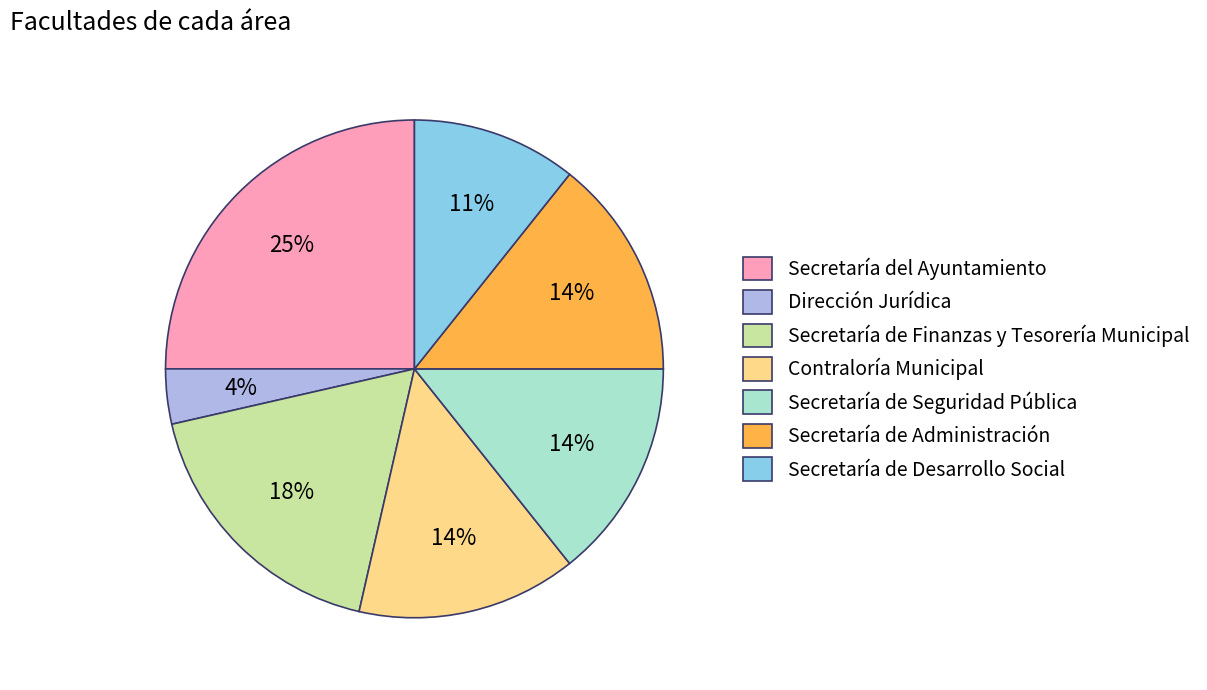

Approximately how many times larger is the value at Secretaría de Administración compared to Secretaría de Desarrollo Social?

1.3